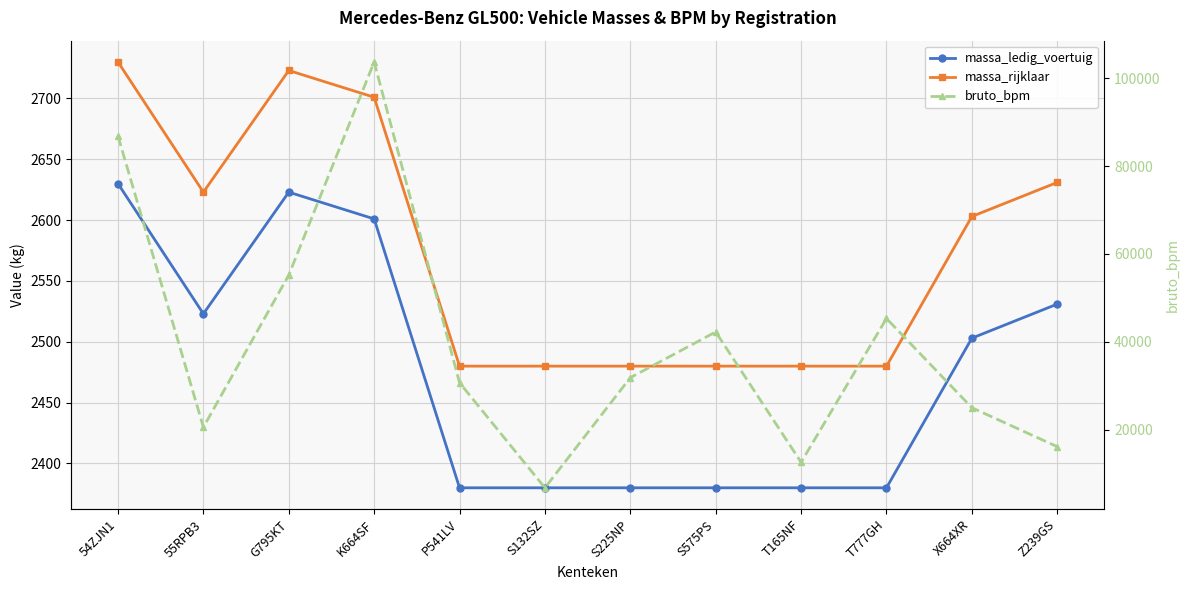

What is the label of the 2nd point from the right?

X664XR